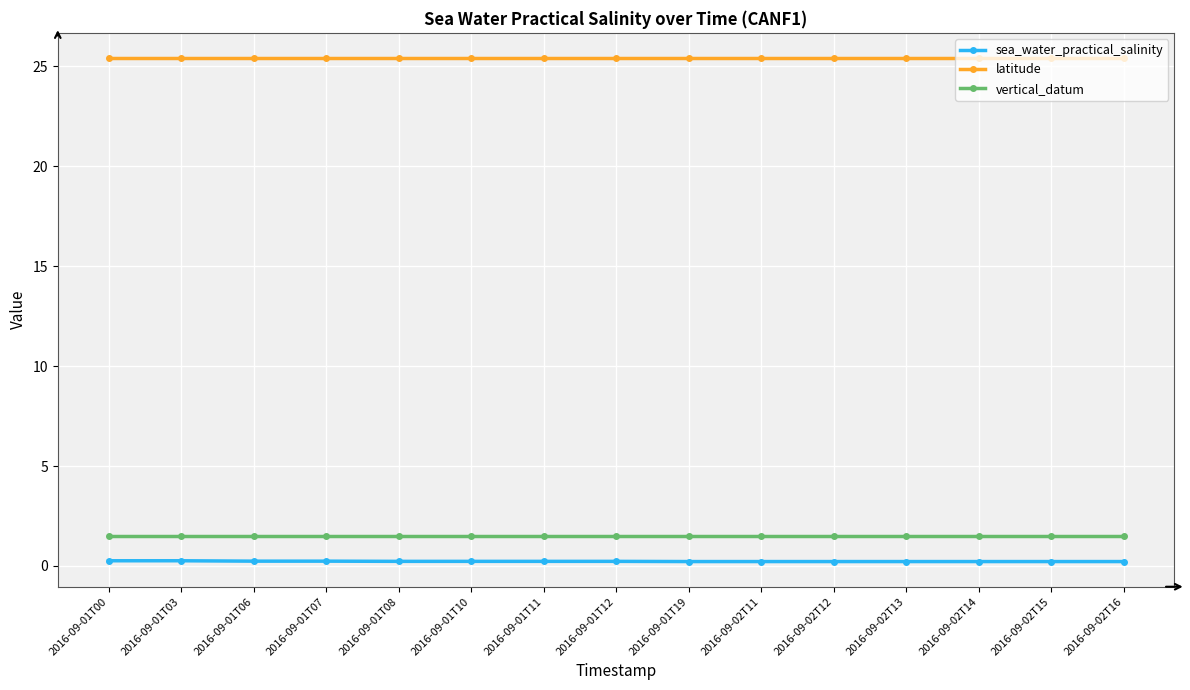

What is the value of the sea_water_practical_salinity point at the 7th from the left?

0.2